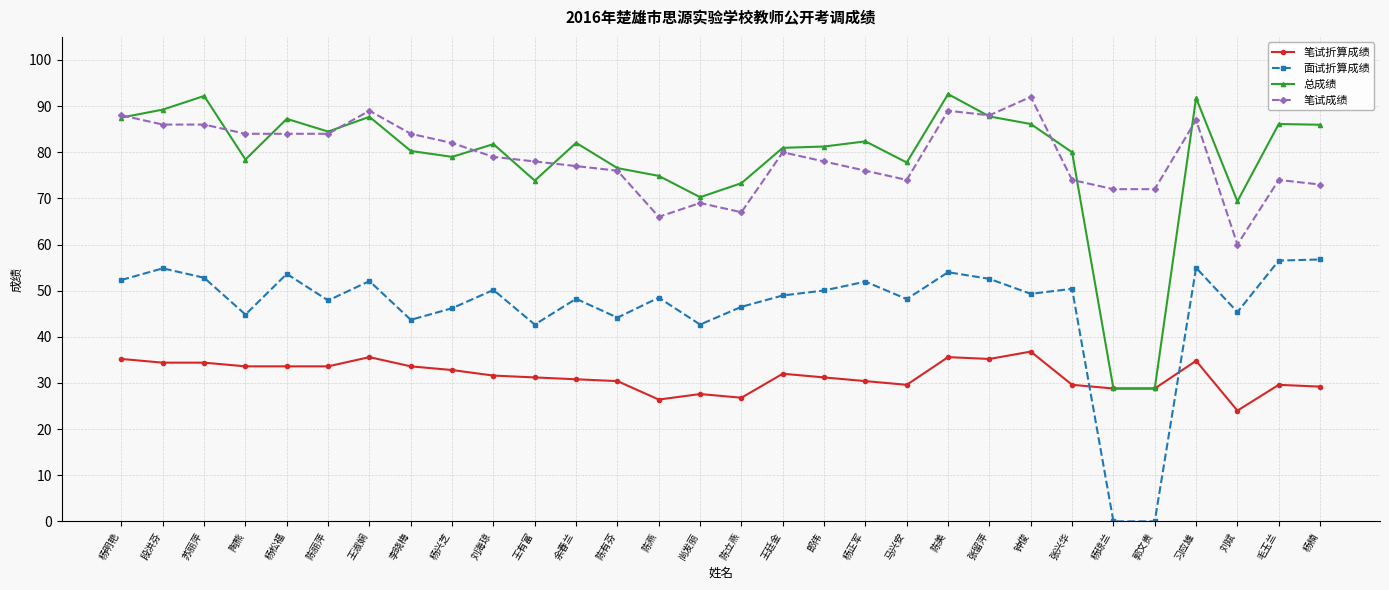

True or false: 笔试折算成绩 has more than 2 points higher than both neighbors.

True